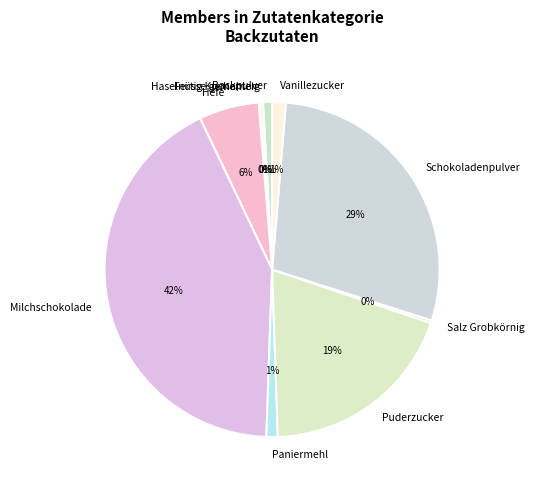

Approximately how many times larger is the value at Paniermehl compared to Fertig Kuchenteig?

3.3